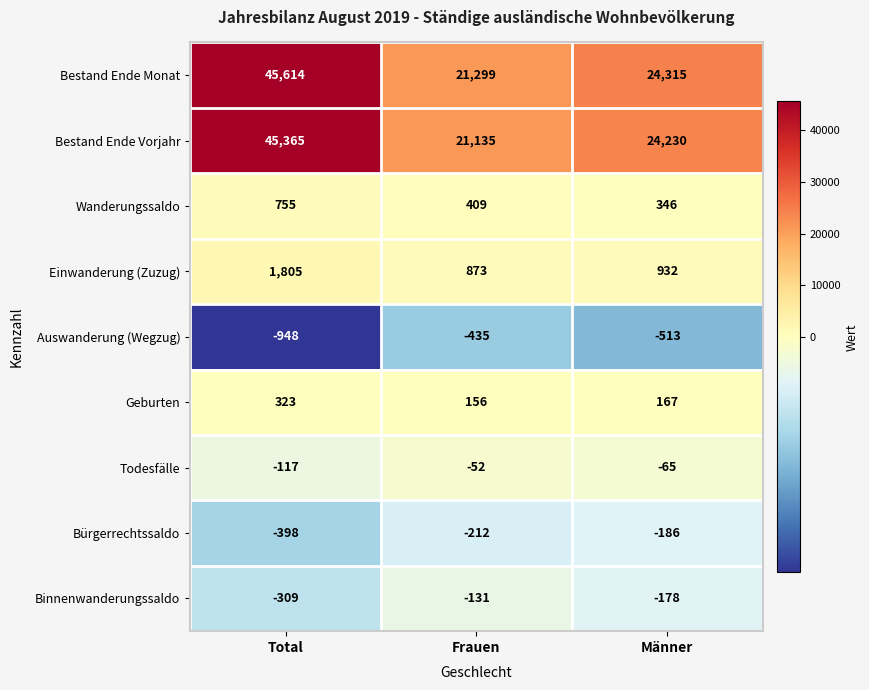

The Todesfälle series shows -117 at Total. True or false?

True